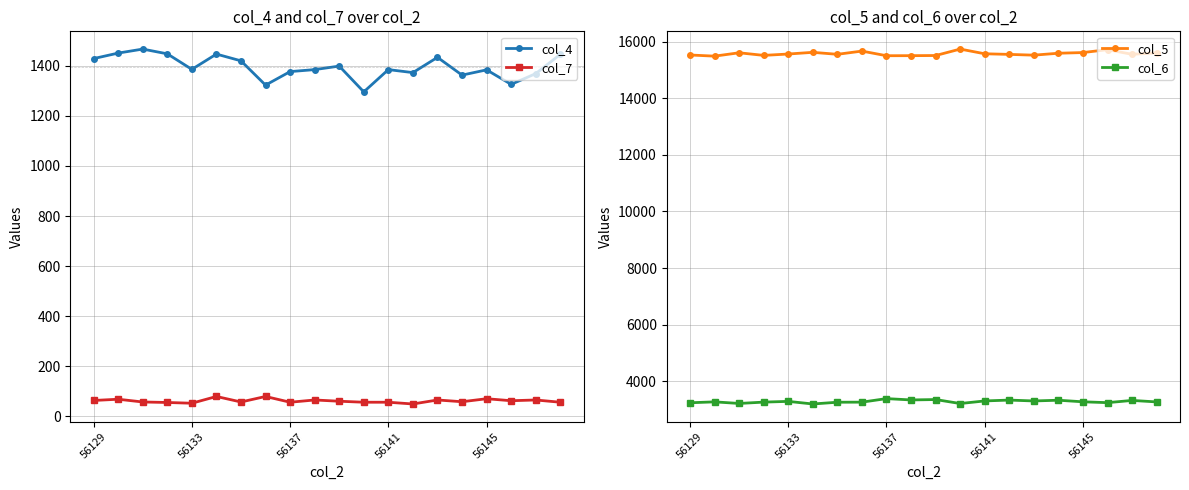

What is the value of the col_6 point at the 6th from the left?

3192